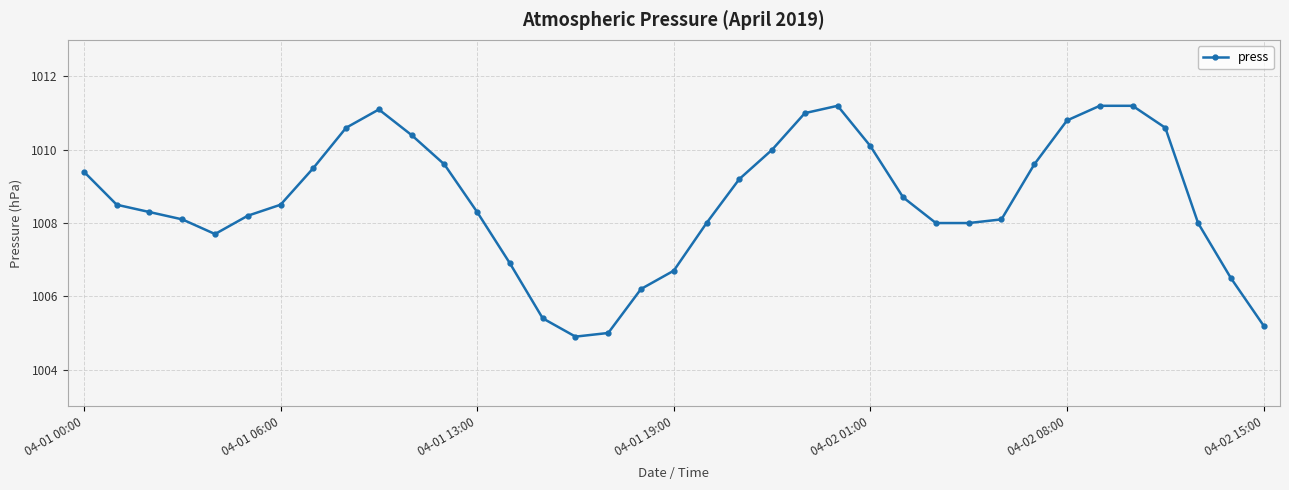

What is the value of the 36th point from the left?

1006.5